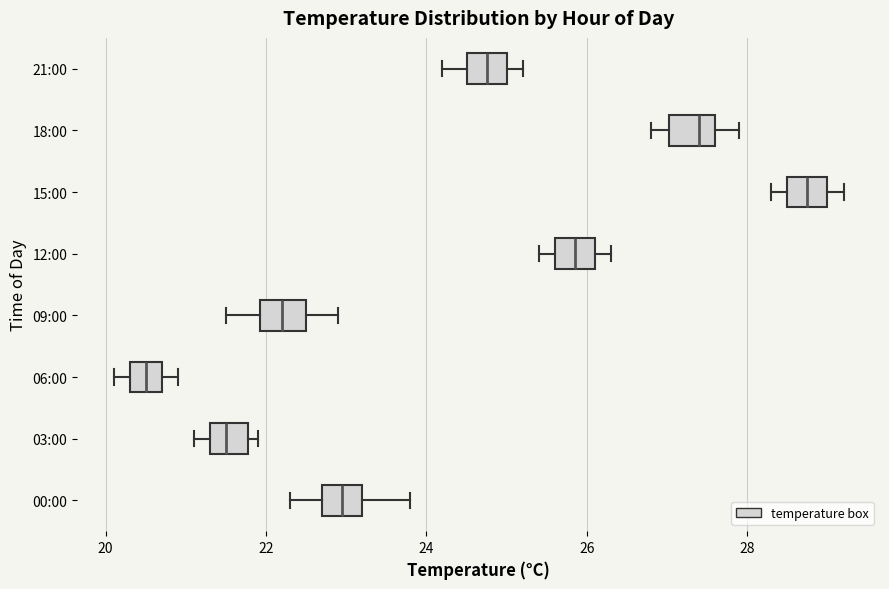

Where does the median line of the box for 15:00 sit on the x-axis? The values are not printed on the chart, so give them approximately, as read against the axis.

28.8